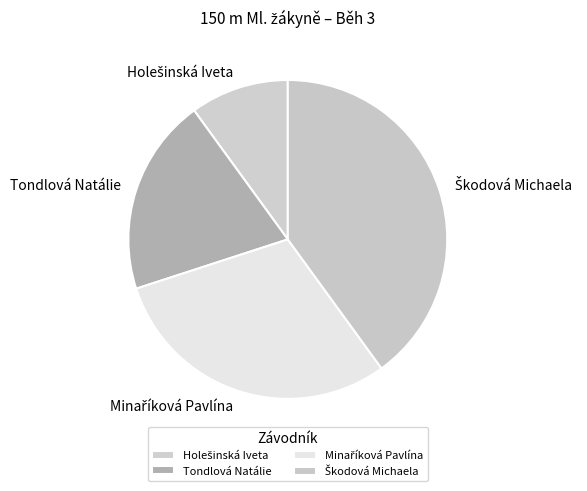

How many slices are in this pie chart?

4